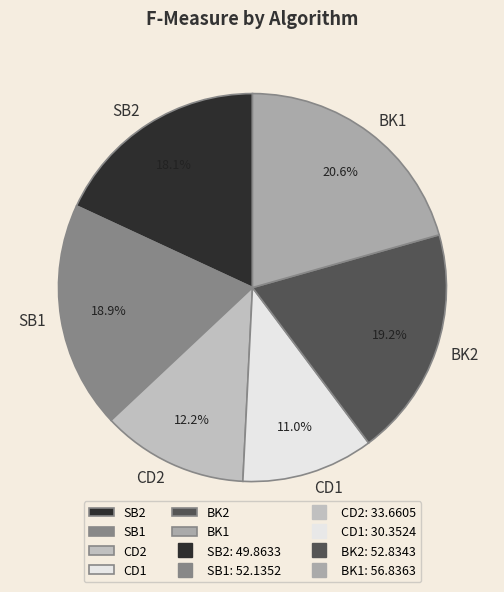

To the nearest percent, what is the difference between the largest and smallest slice percentages?

10%